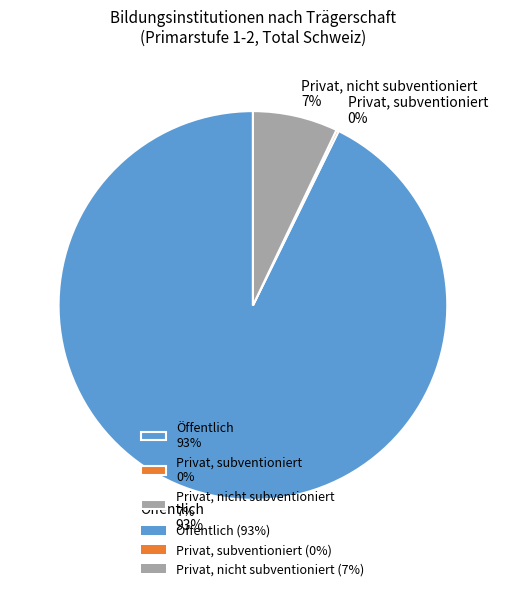

Is it true that Öffentlich 93% is 99% of the pie?

False